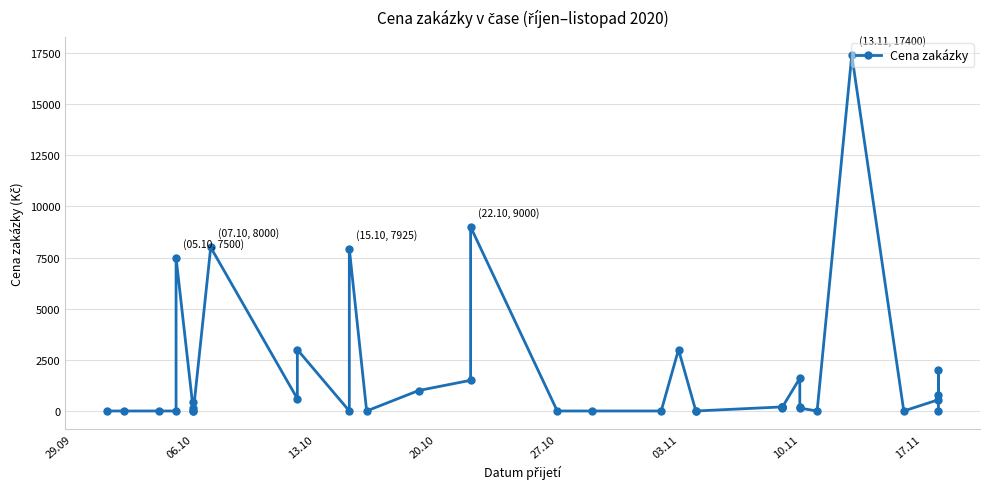

Reading right to left, list all the values displayed in this chart.

0	2000	800	550	0	17400	0	140	200	1600	200	200	200	140	200	0	0	3000	0	0	0	9000	1500	1000	0	7925	0	3000	600	8000	0	160	460	0	7500	0	0	0	0